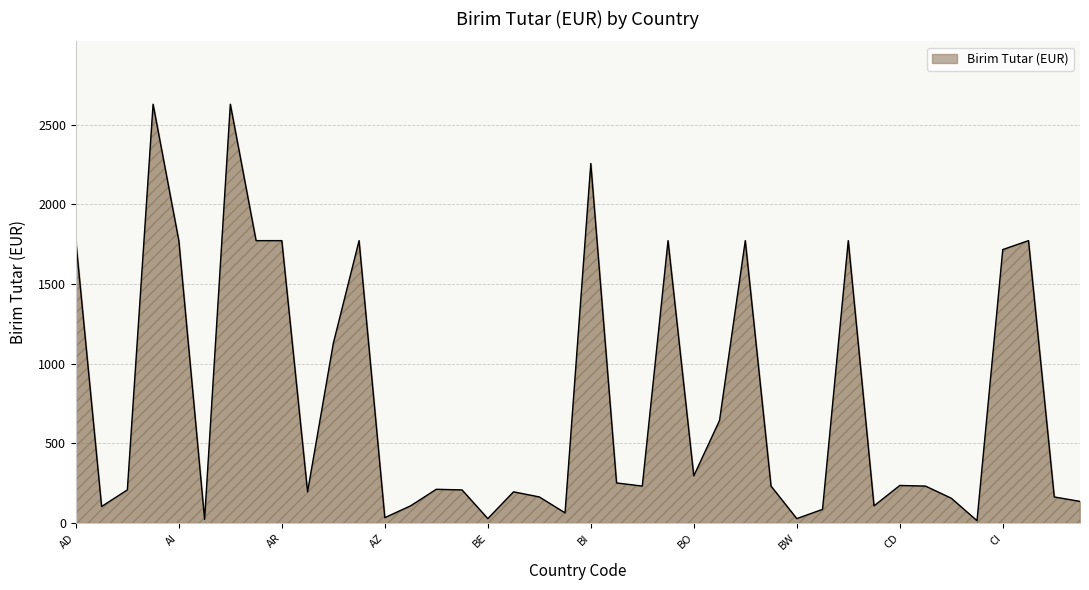

What is the difference between the maximum and minimum values?

2613